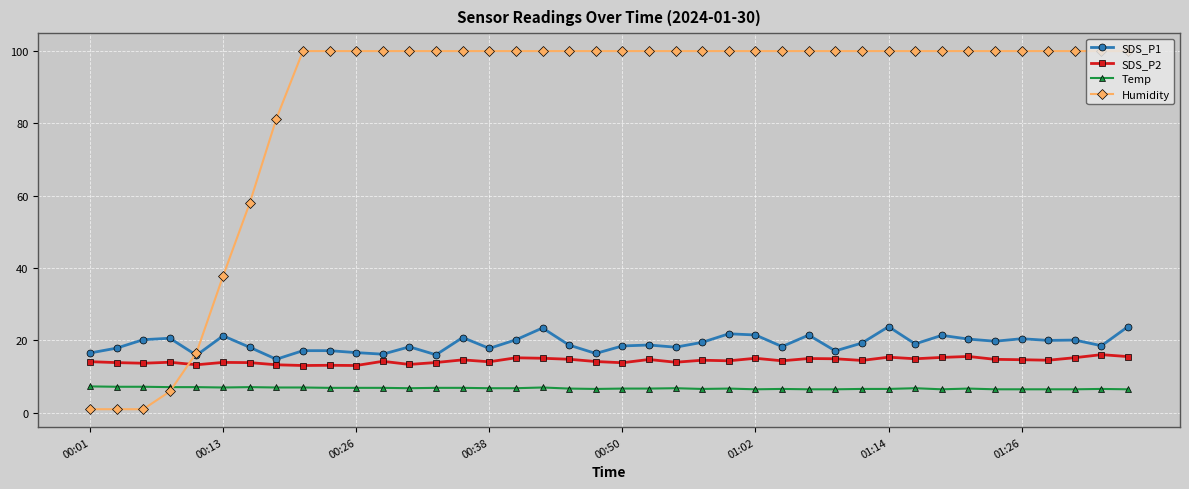

Which series has the largest total across all categories?

Humidity